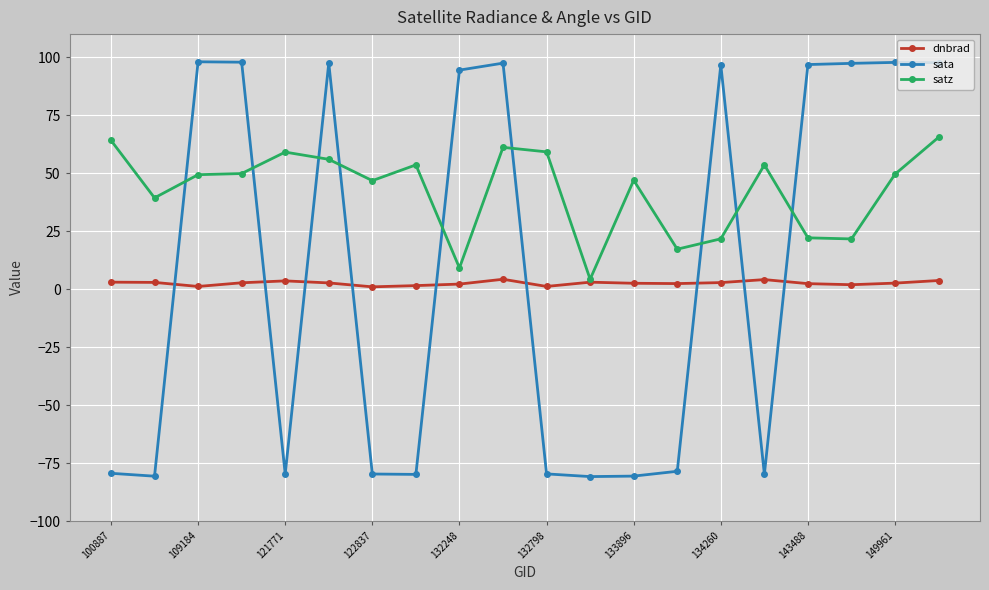

What is the minimum value for satz?

4.3